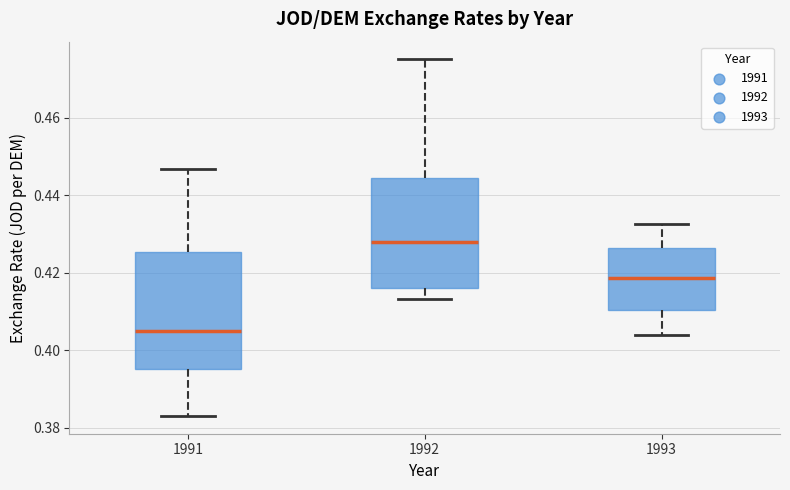

Which box's median line is the highest?

1992